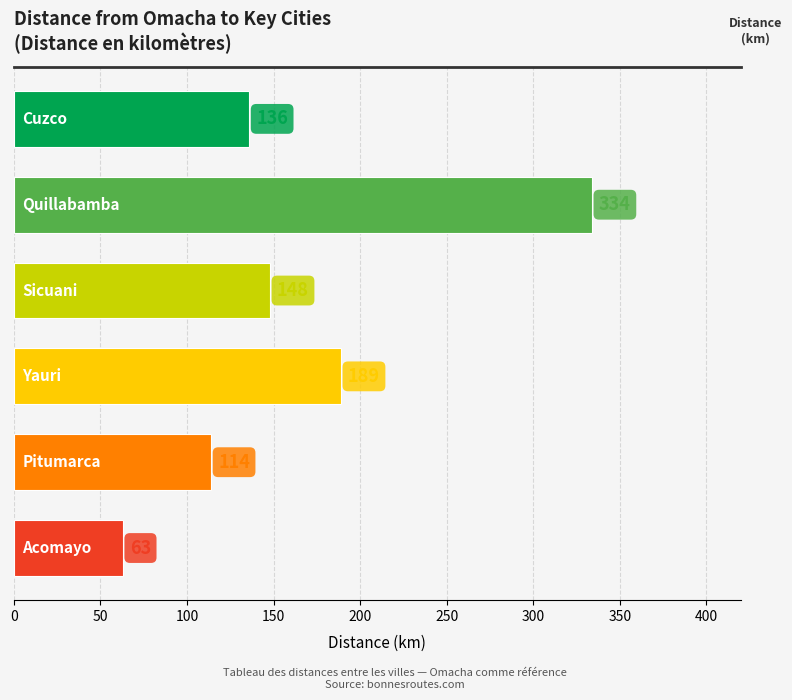

What is the greatest value displayed?

334